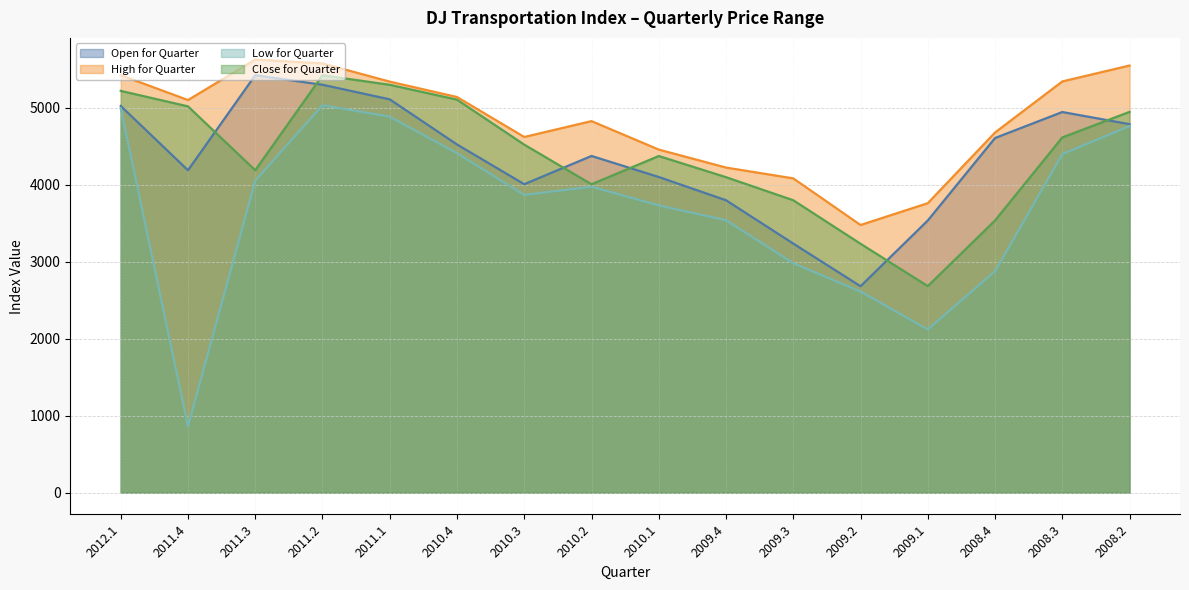

What is the sum of all High for Quarter values?

77243.6